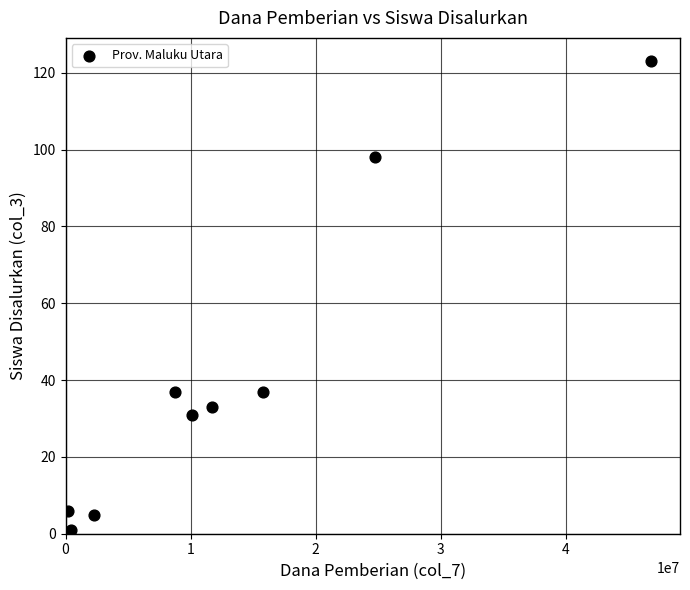

What is the range of Y values (max minus min)?

122